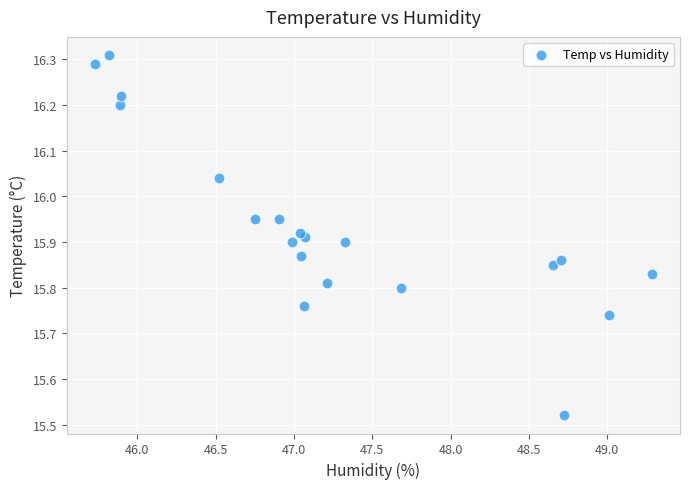

What is the range of X values (max minus min)?

3.6